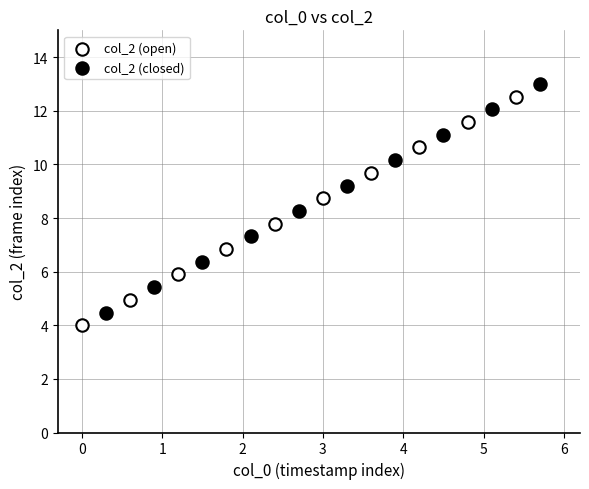

Which series contains the lowest Y value?

col_2 (open)